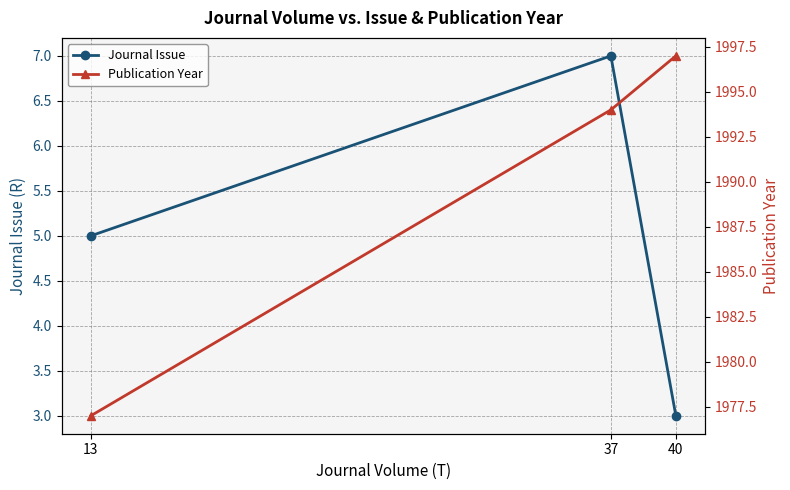

At which label does Journal Issue reach its minimum?

40